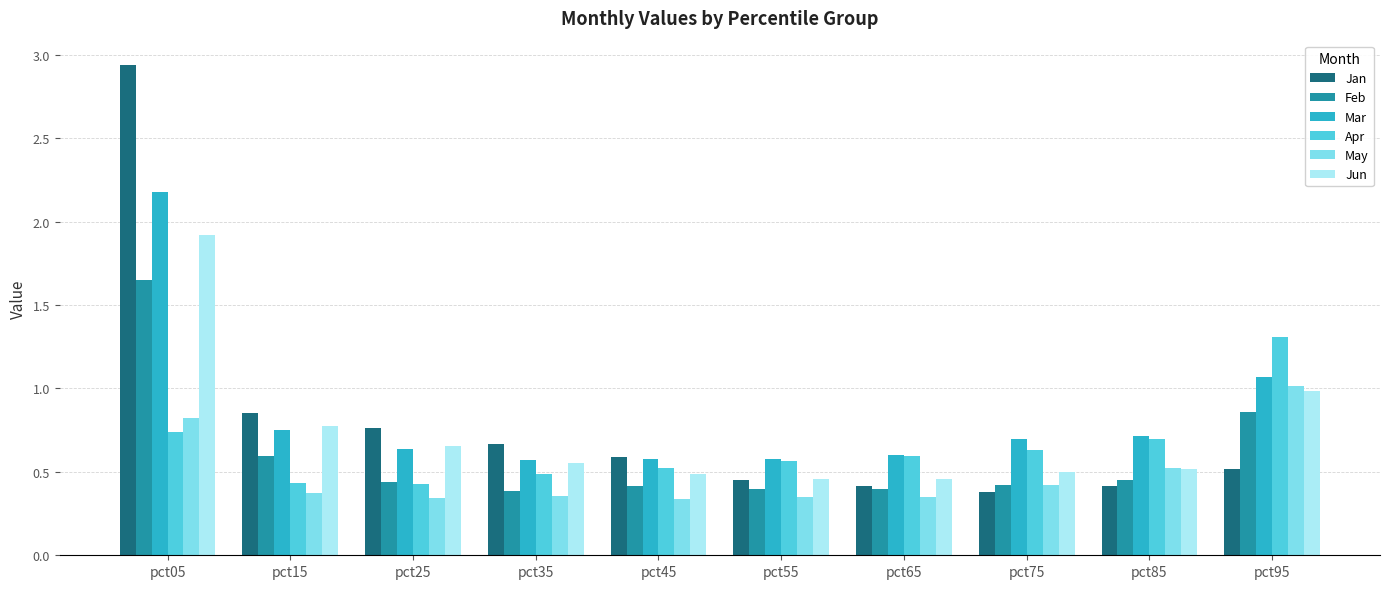

What is the highest value of the Apr series?

1.3